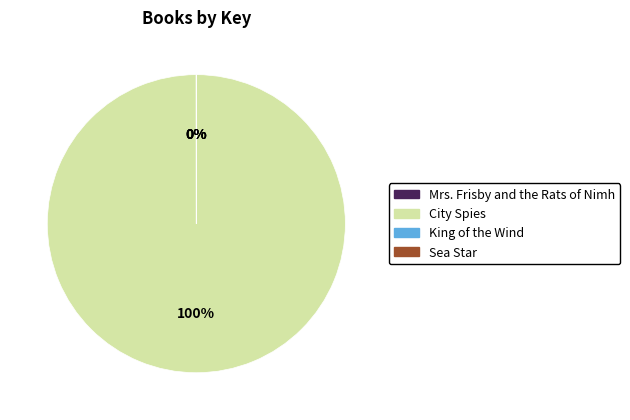

Is there any slice that represents more than half of the pie?

Yes